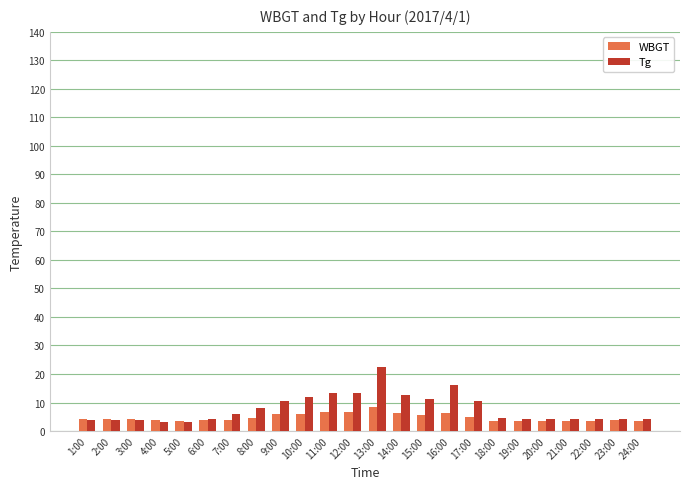

Which series has the widest spread of values?

Tg